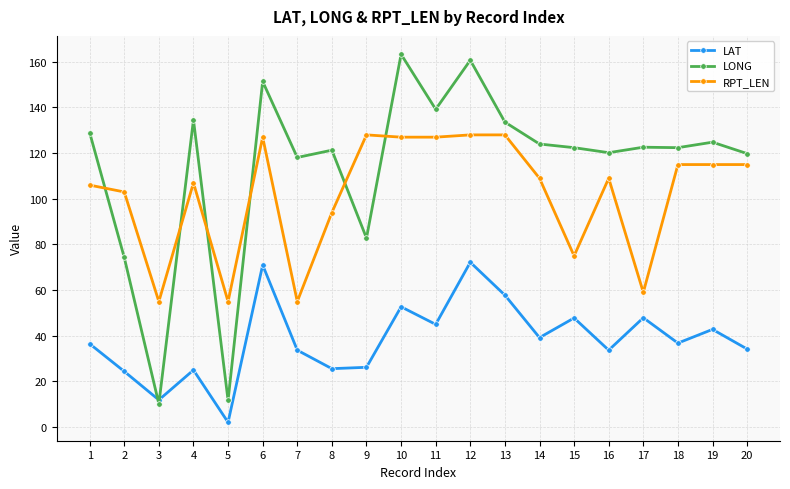

What is the difference between the maximum and minimum values in the RPT_LEN series?

73.0